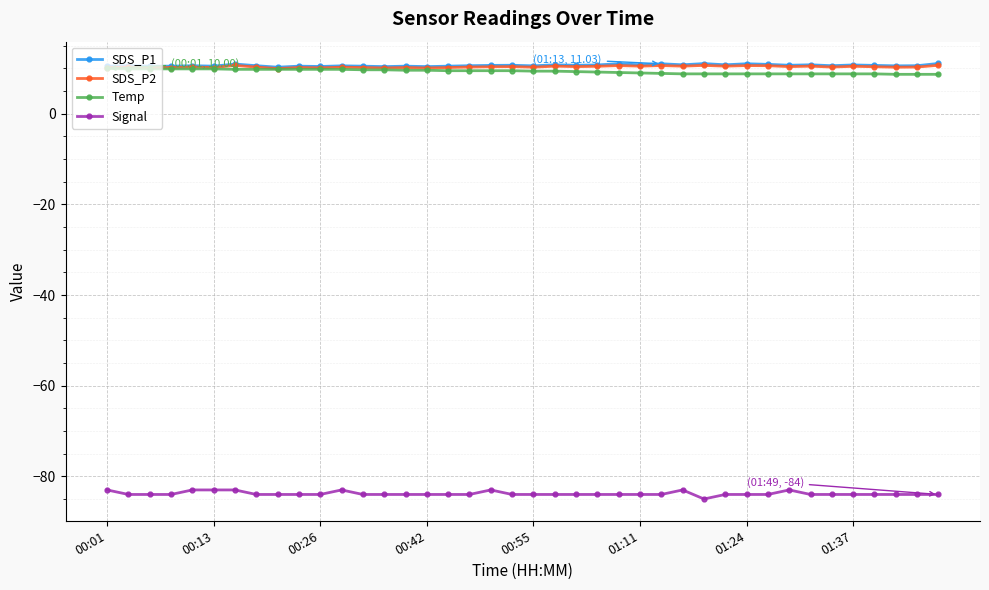

What is the lowest value of the Temp series?

8.7